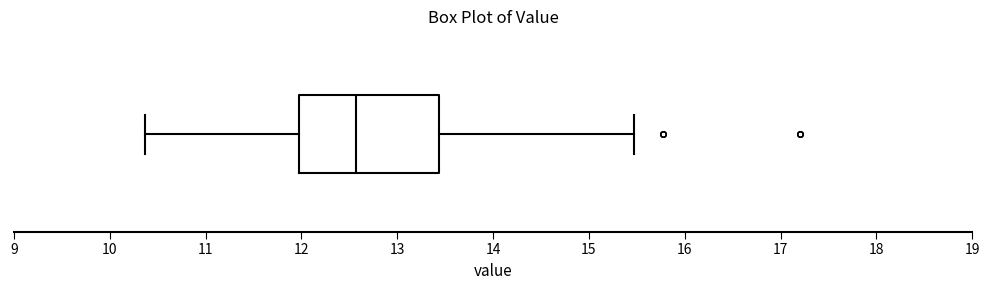

Where is the right edge of the box on the x-axis? The values are not printed on the chart, so give them approximately, as read against the axis.

13.4